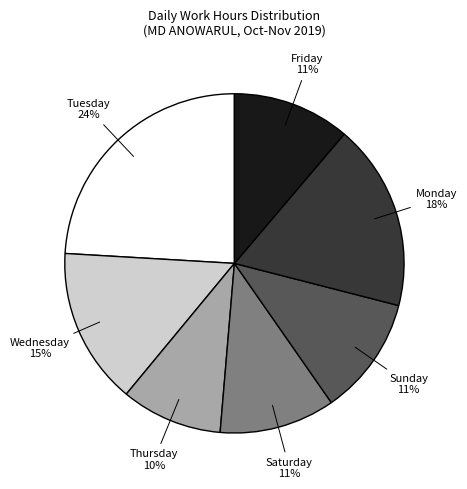

Which has a higher value, Wednesday or Thursday?

Wednesday